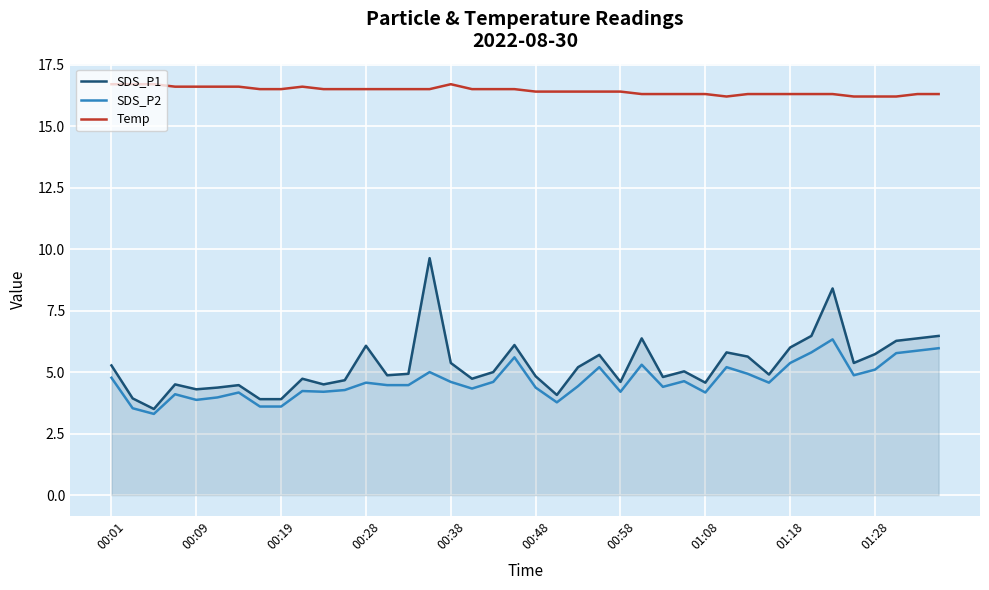

Which series has the largest total across all categories?

Temp